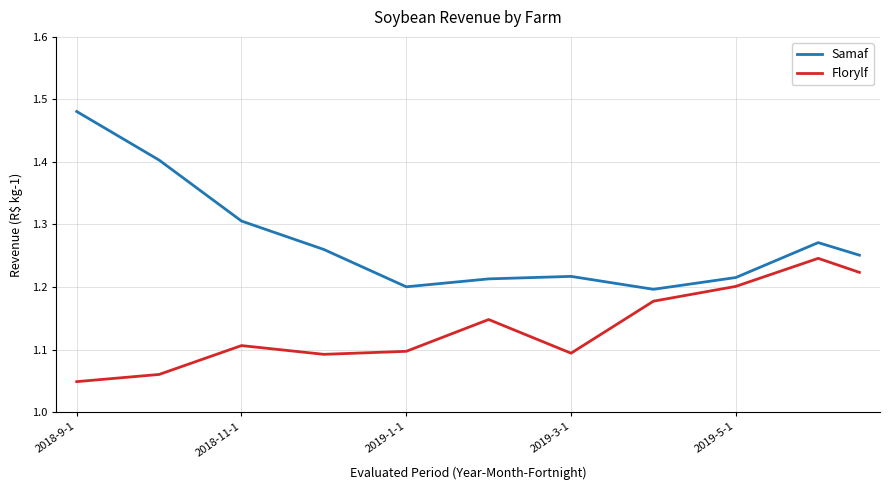

How many lines are shown in the chart?

2